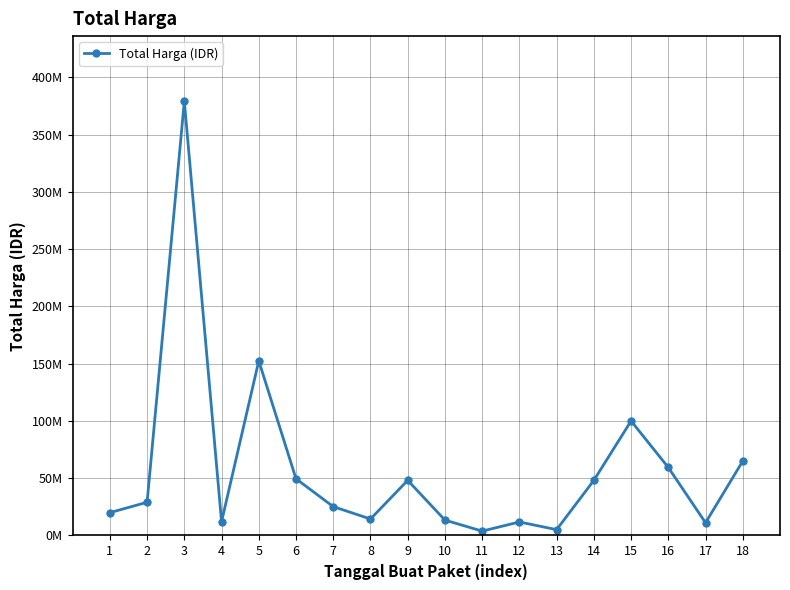

Is this an area chart (filled region under the line)?

No